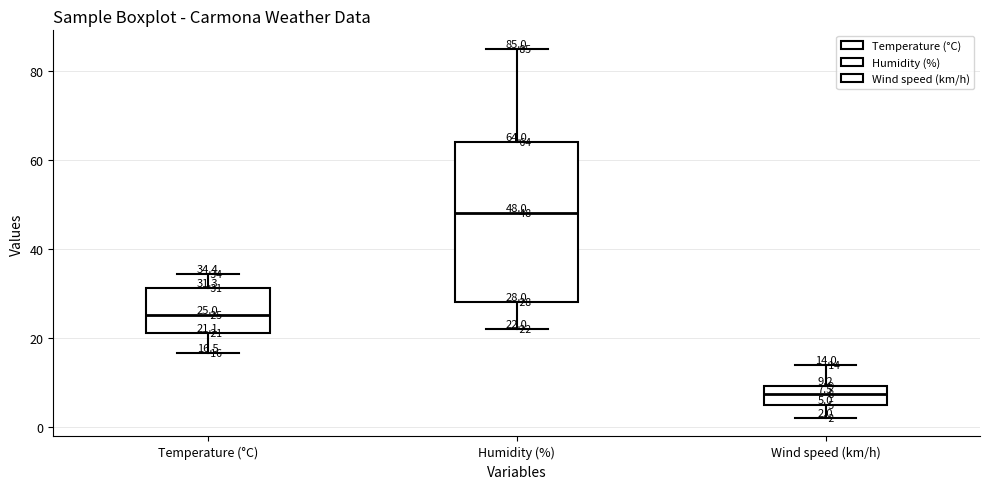

Which box has the lowest median line?

Wind speed (km/h)